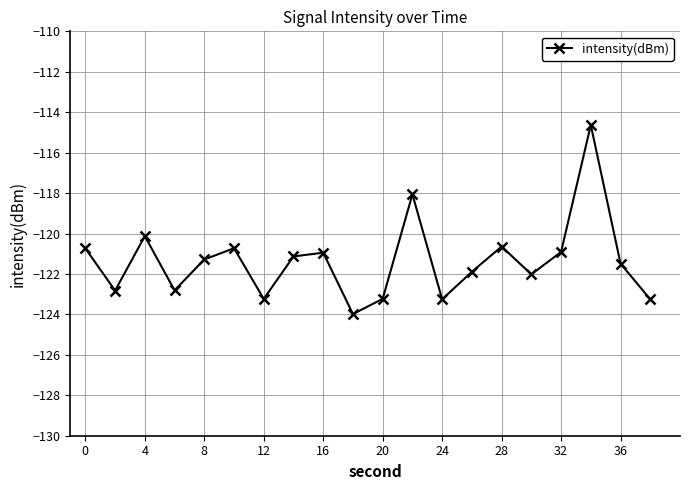

Count the number of data series in this chart.

1